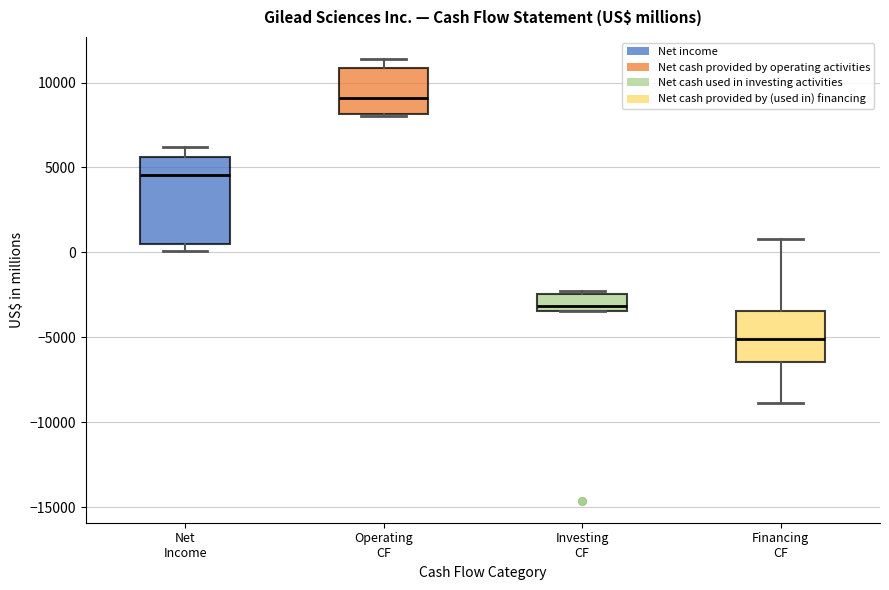

Where does the upper whisker of the box for Financing CF end on the y-axis? The values are not printed on the chart, so give them approximately, as read against the axis.

1000